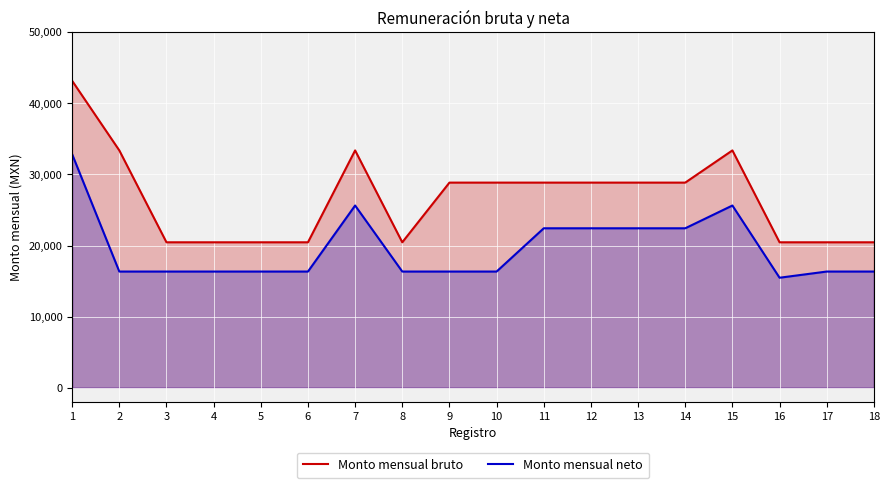

Rank the series by their maximum value, from highest to lowest.

Monto mensual bruto, Monto mensual neto